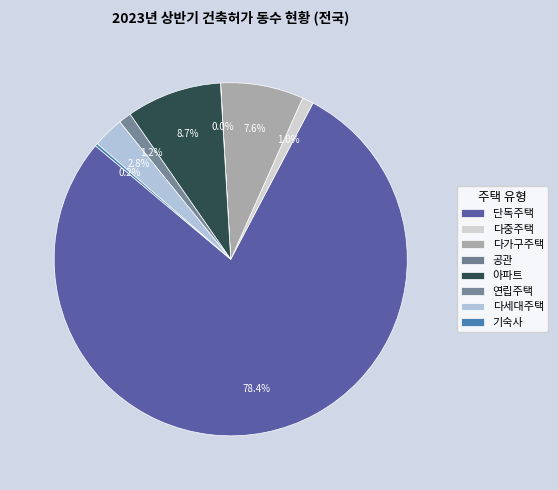

How many slices are in this pie chart?

8